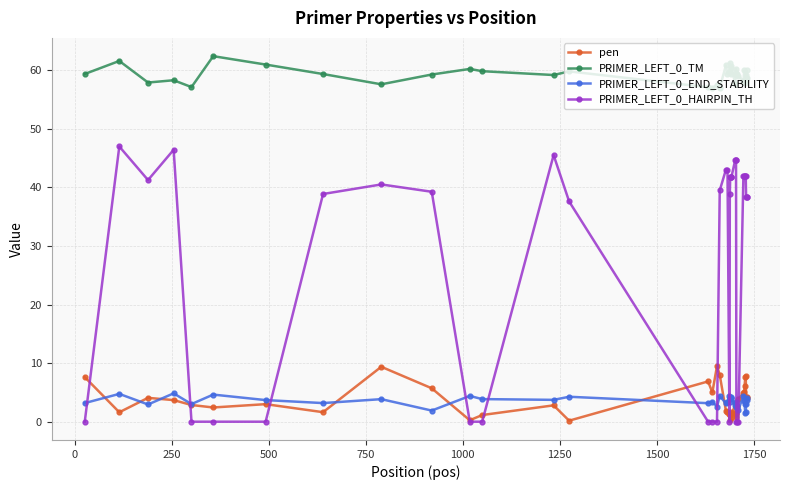

Which series has the largest total across all categories?

PRIMER_LEFT_0_TM